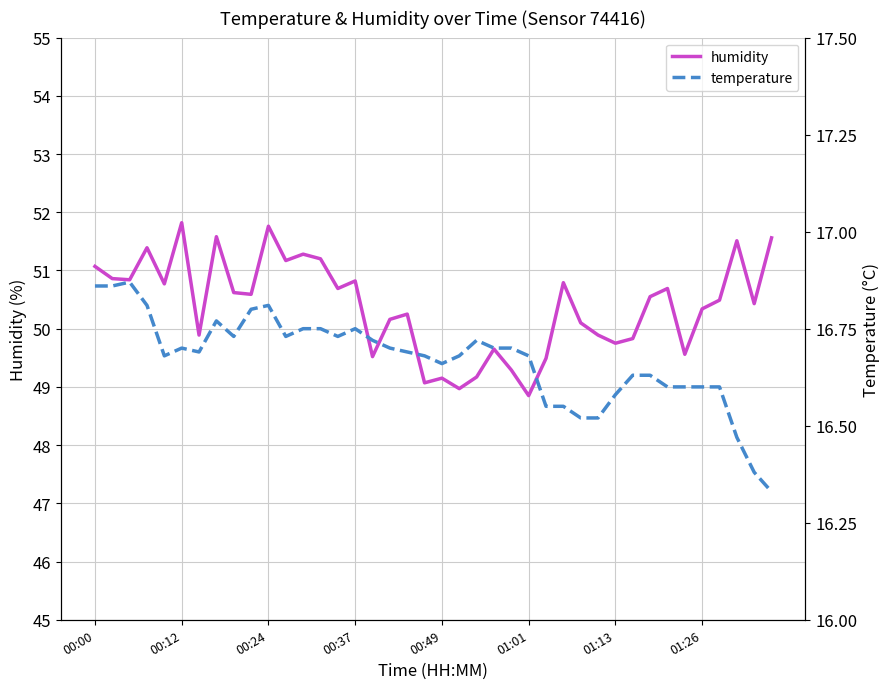

What is the minimum value for humidity?

48.9